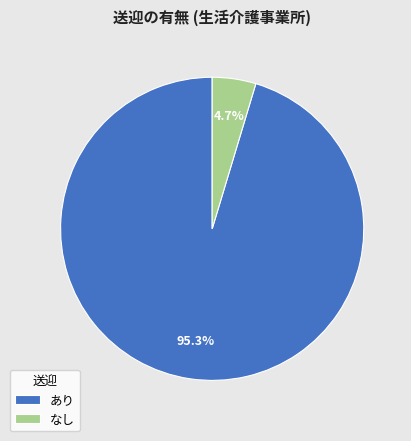

How many segments does this pie chart have?

2